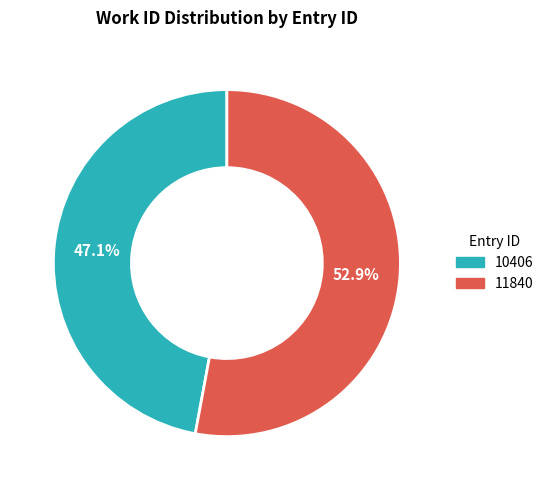

Count the number of slices in the pie.

2